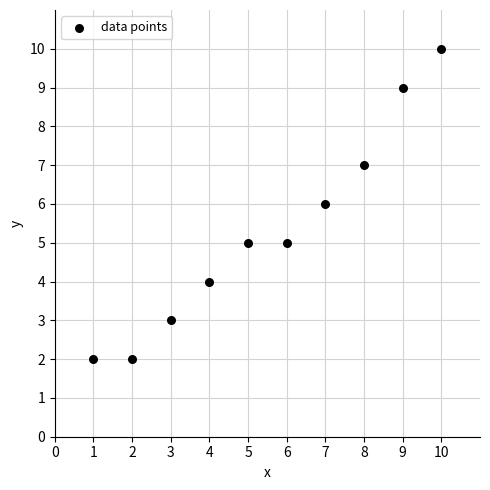

What is the range of Y values (max minus min)?

8